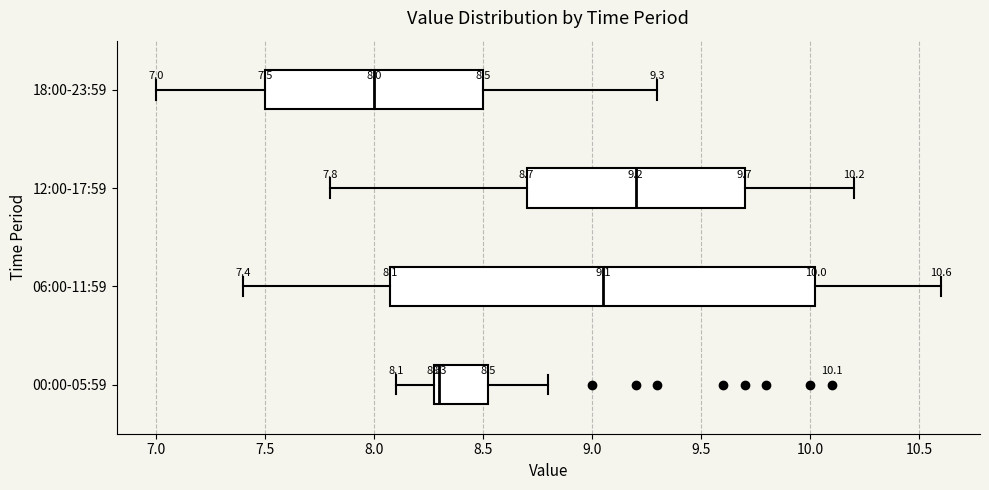

Comparing the boxes themselves (not the whiskers), which one is the widest?

06:00-11:59